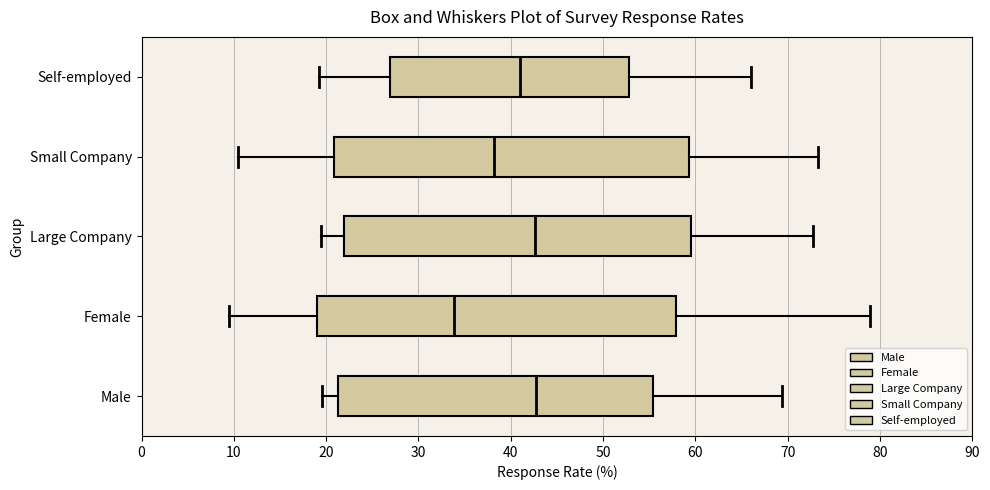

Where does the right whisker of the box for Female end on the x-axis? The values are not printed on the chart, so give them approximately, as read against the axis.

79